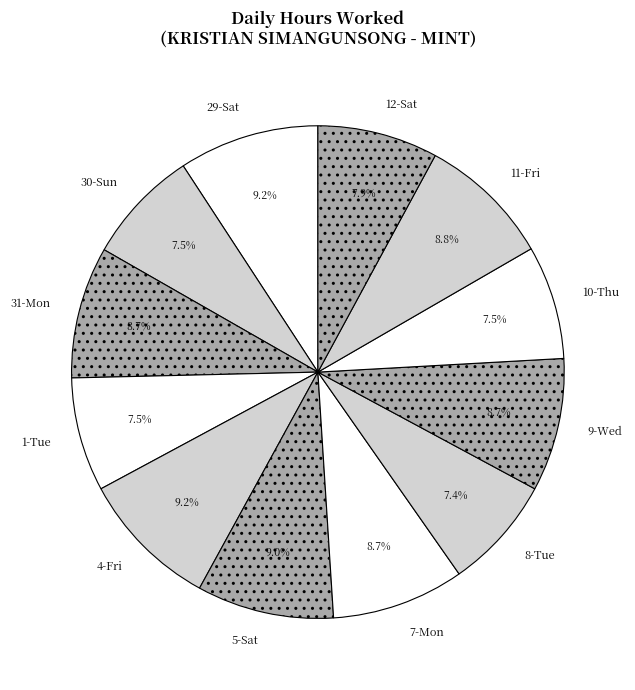

Is there a majority slice in this chart?

No